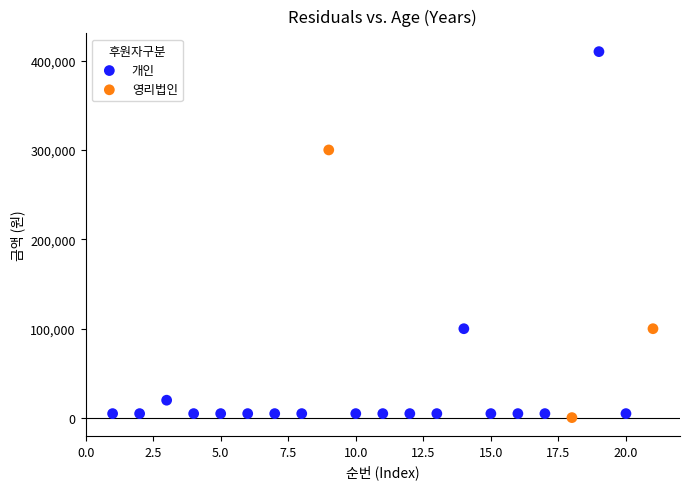

Which series has the widest spread of Y values?

개인